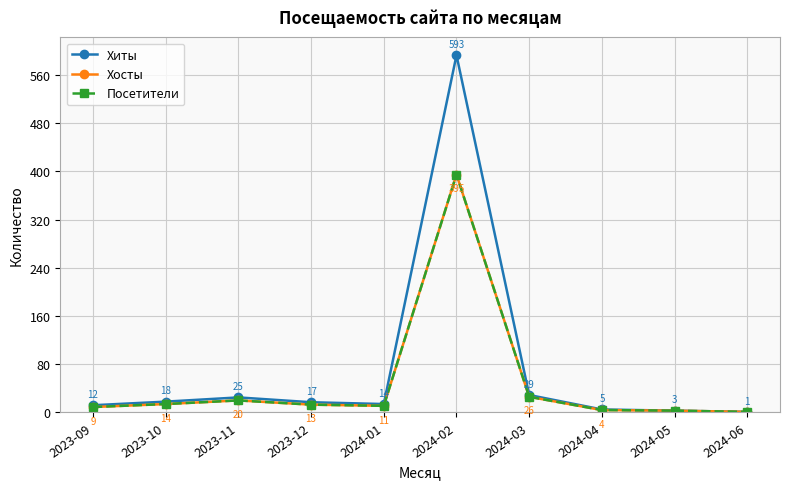

What is the difference between the second highest and second lowest values in the Хосты series?

23